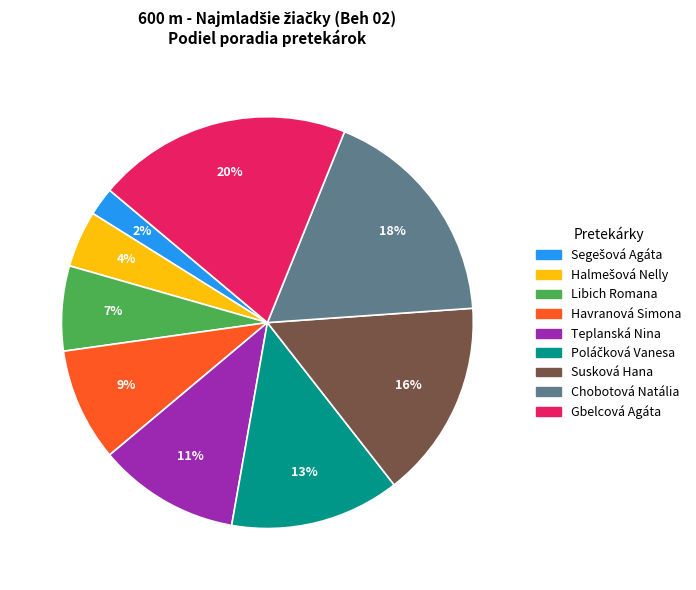

To the nearest percent, what percentage of the pie is Havranová Simona?

9%